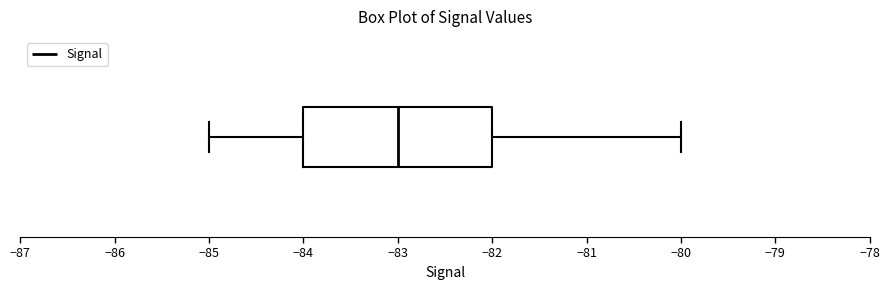

Where is the left edge of the box on the x-axis? The values are not printed on the chart, so give them approximately, as read against the axis.

-84